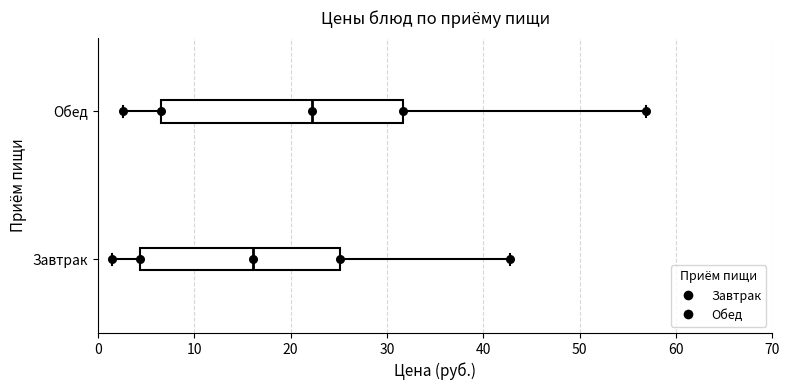

Where does the median line of the box for Завтрак sit on the x-axis? The values are not printed on the chart, so give them approximately, as read against the axis.

16